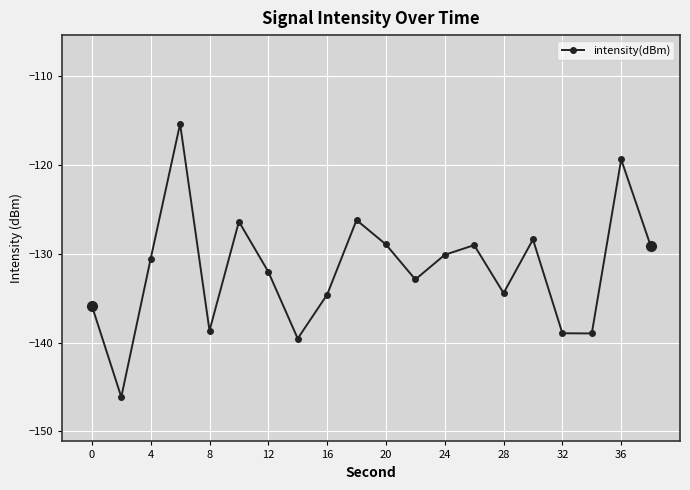

Count the number of categories in the chart.

20